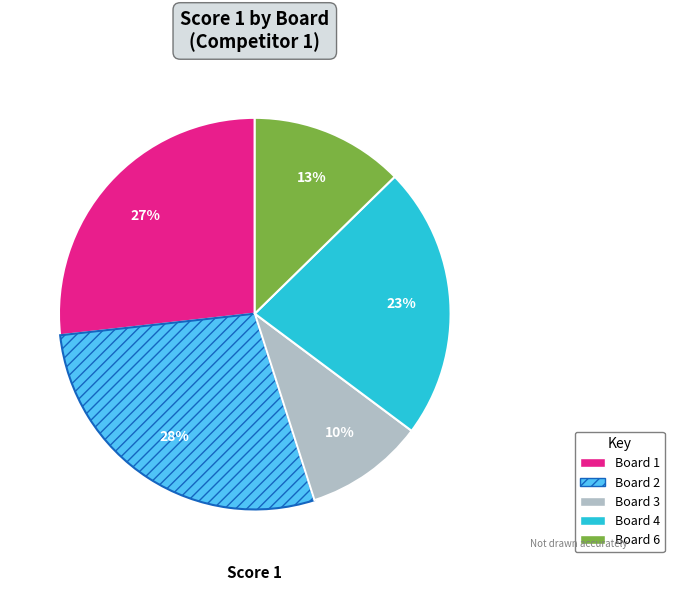

To the nearest percent, what is the difference between the largest and smallest slice percentages?

18%